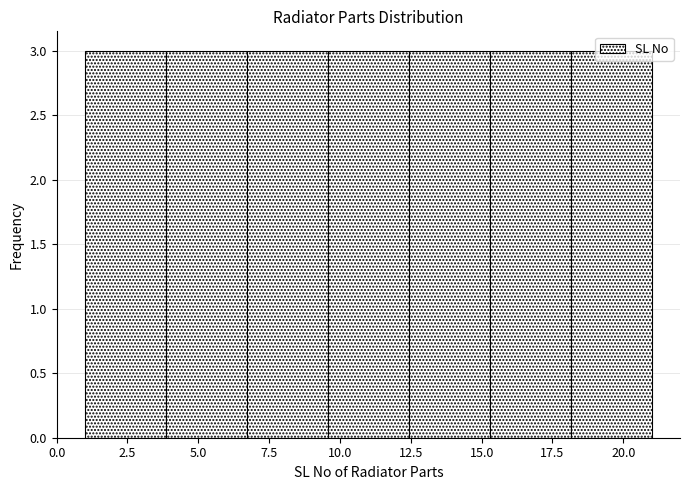

Reading left to right, list every bar in this chart as the range it spans on the x-axis followed by its height. Neither the bar edges nor the heights are printed on the chart, so give them approximately, as read against the axes.

1.0 to 4.0: 3
4.0 to 6.5: 3
6.5 to 9.5: 3
9.5 to 12.5: 3
12.5 to 15.5: 3
15.5 to 18.0: 3
18.0 to 21.0: 3